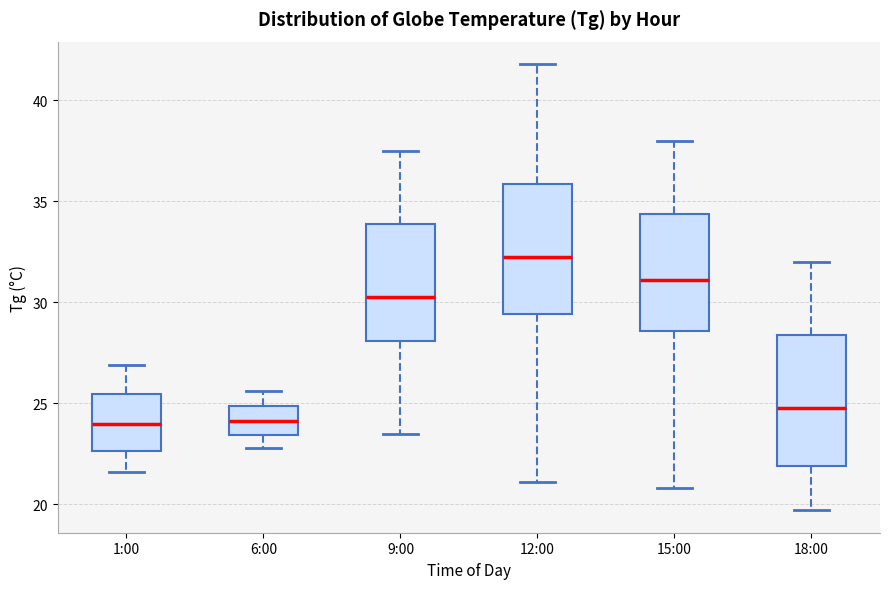

Where is the upper edge of the box for 9:00 on the y-axis? The values are not printed on the chart, so give them approximately, as read against the axis.

34.0